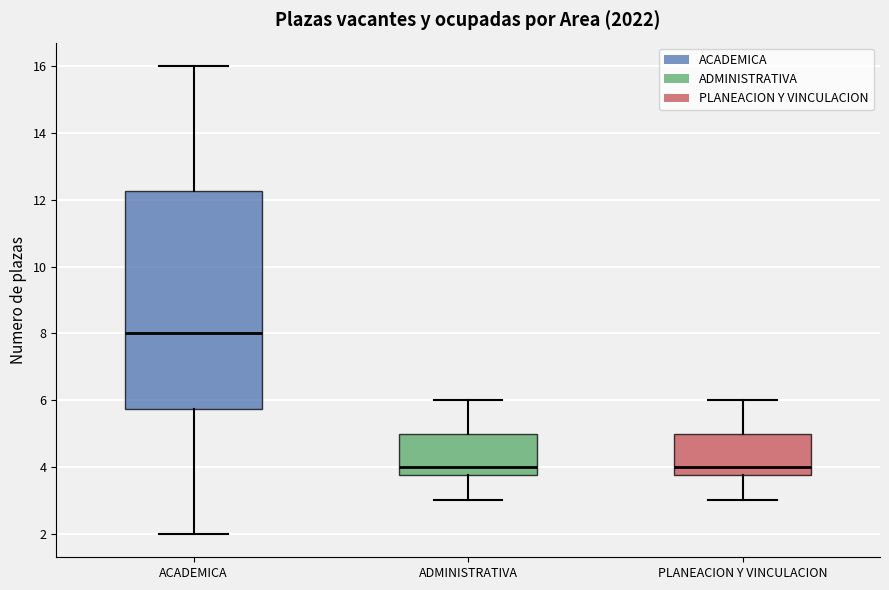

Which box is the tallest, from its lower edge to its upper edge?

ACADEMICA